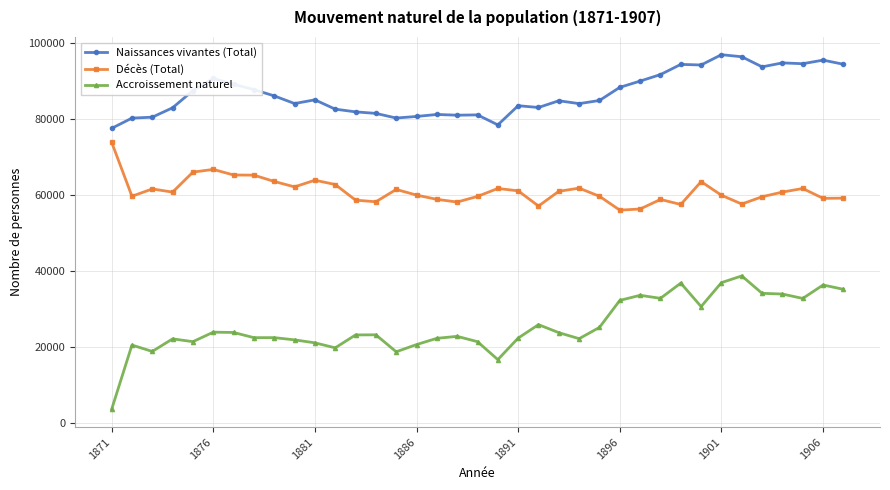

Which series has the largest range (max minus min)?

Accroissement naturel